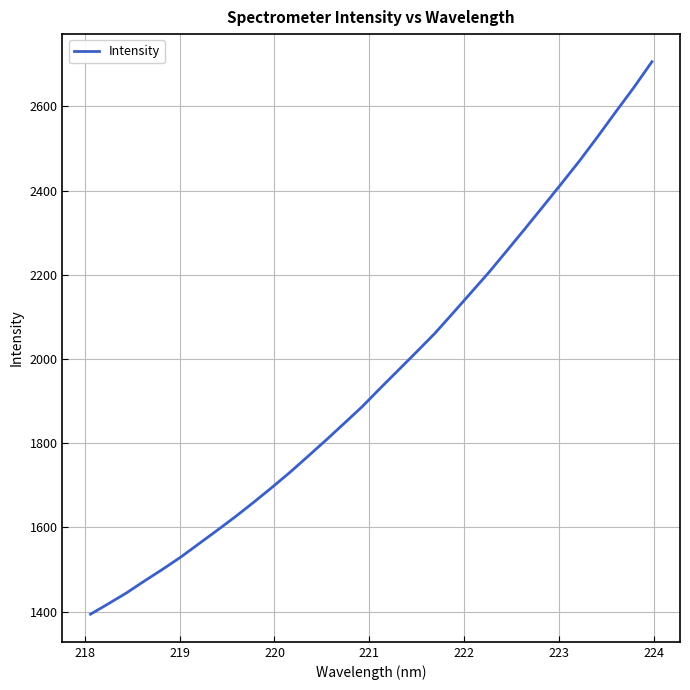

What is the maximum value shown in the chart?

2706.2